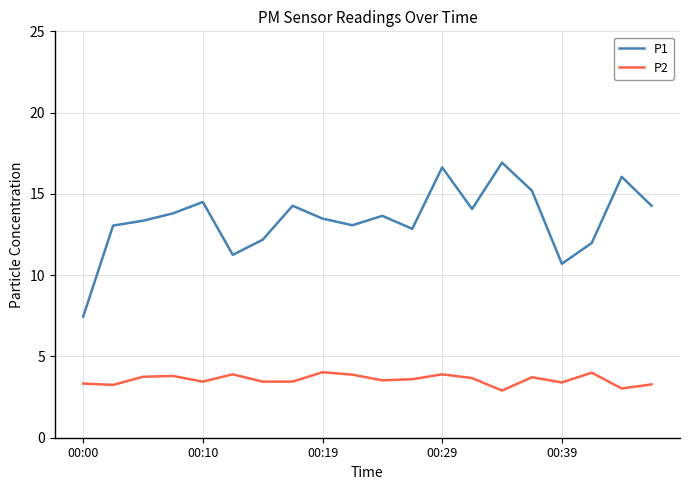

Rank the series by their average value, from highest to lowest.

P1, P2